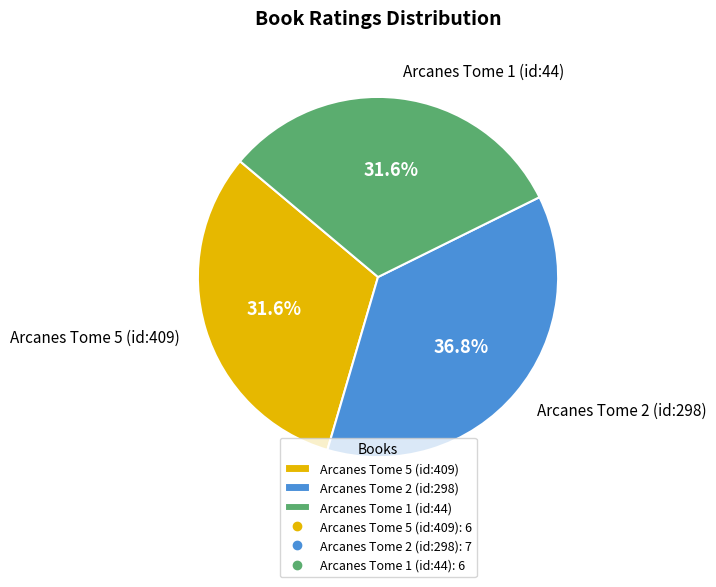

Which category has the biggest portion of the pie?

Arcanes Tome 2 (id:298)